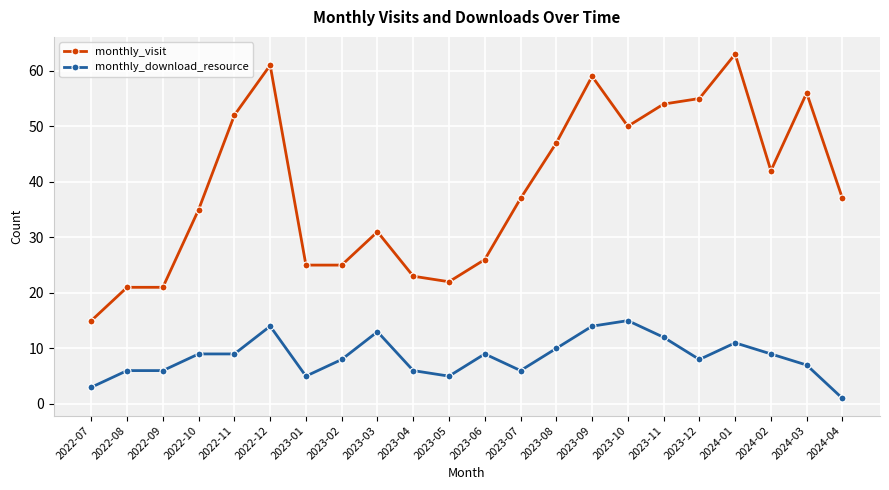

Is the value of monthly_visit at 2023-12 greater than the value of monthly_download_resource at 2022-07?

Yes